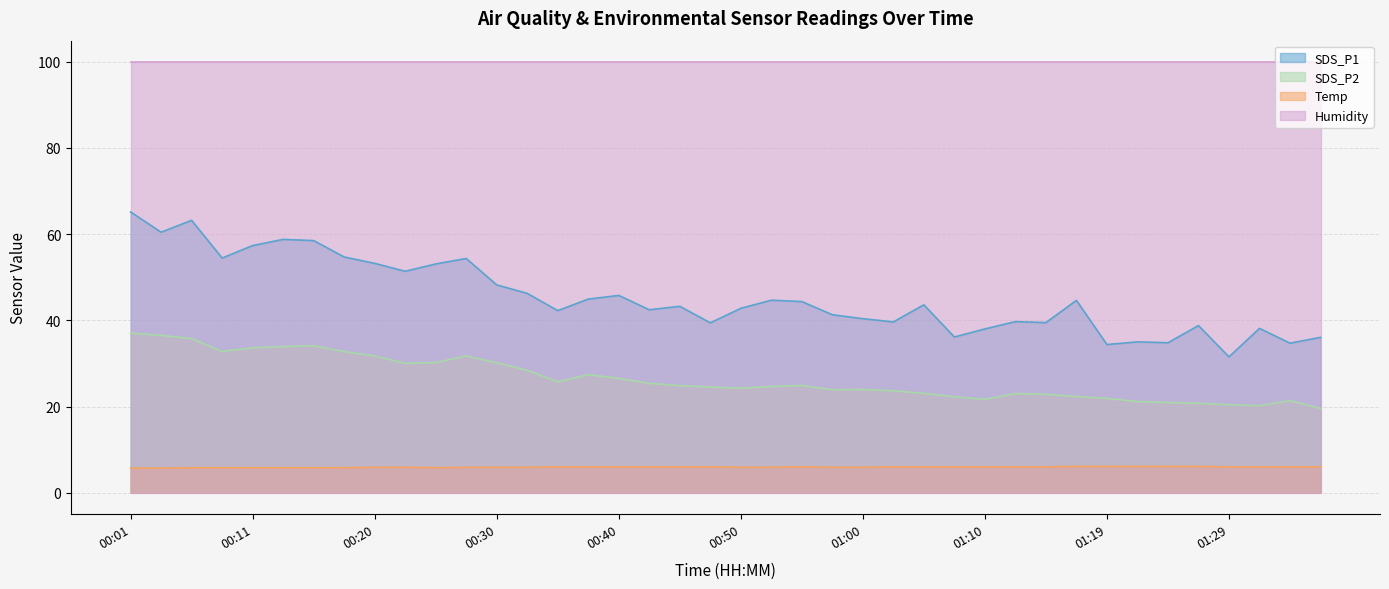

The SDS_P2 series shows 8.4 at 01:36. True or false?

False